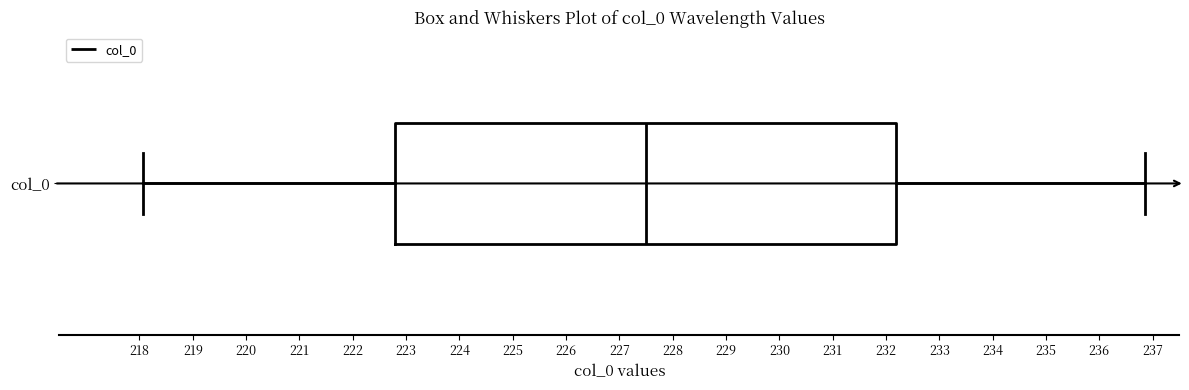

Read this box plot against the x-axis: the position of the median line, the range covered by the box, and the ends of both whiskers. The values are not printed on the chart, so give them approximately, as read against the axis.

median 227.5, box 222.8 to 232.2, whiskers 218.1 to 236.9